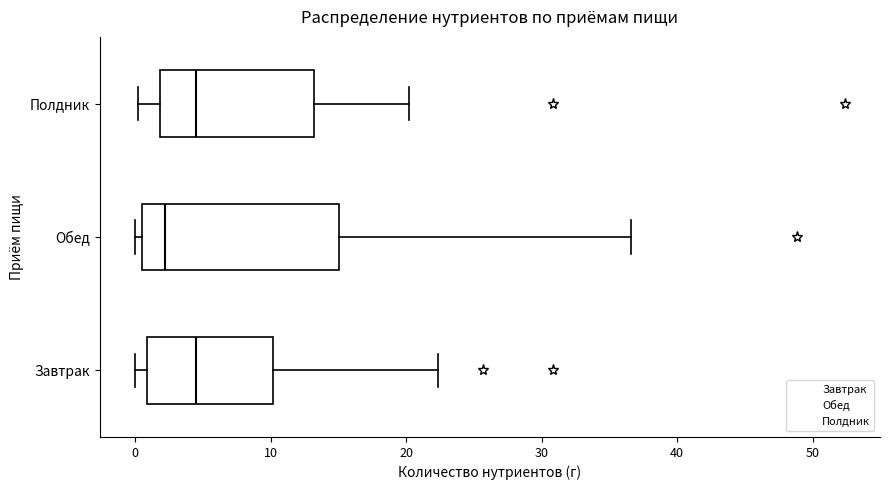

Reading bottom to top, read every box against the x-axis: the position of its median line, the range the box covers, and the ends of its whiskers. The values are not printed on the chart, so give them approximately, as read against the axis.

Завтрак: median 5, box 1 to 10, whiskers 0 to 22
Обед: median 2, box 1 to 15, whiskers 0 to 37
Полдник: median 5, box 2 to 13, whiskers 0 to 20